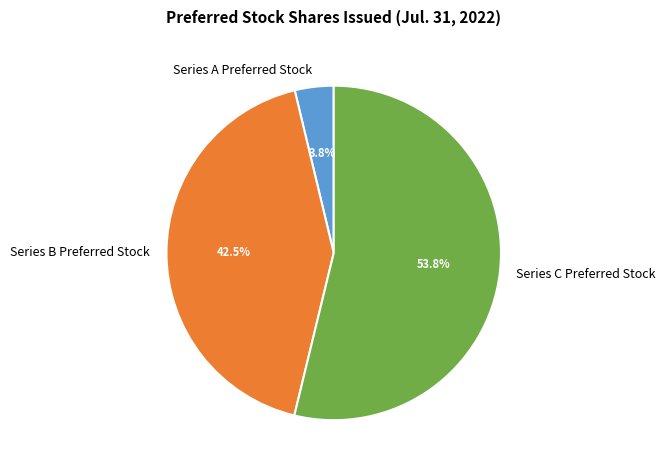

Is there a majority slice in this chart?

Yes